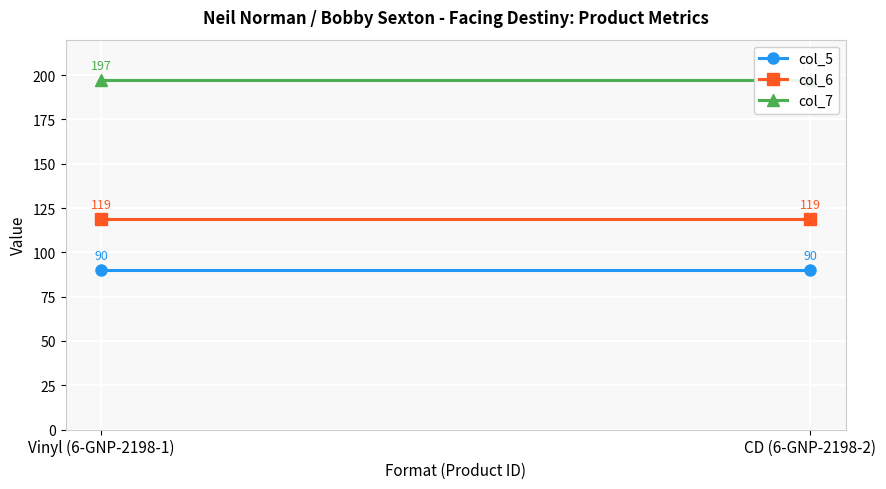

What is the label of the 2nd point from the right?

Vinyl (6-GNP-2198-1)